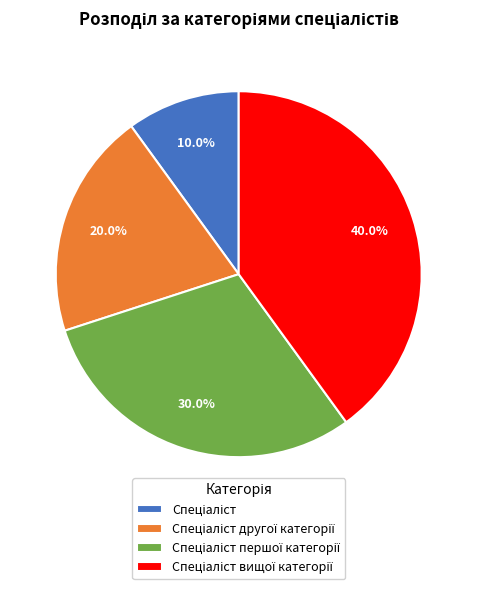

Is there a majority slice in this chart?

No